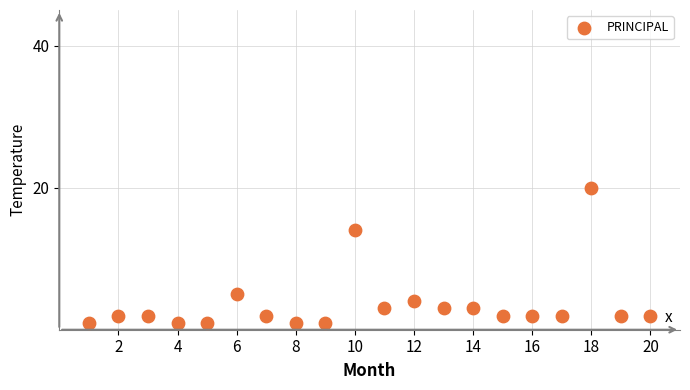

What Y value in the scatter plot is closest to 10?

14